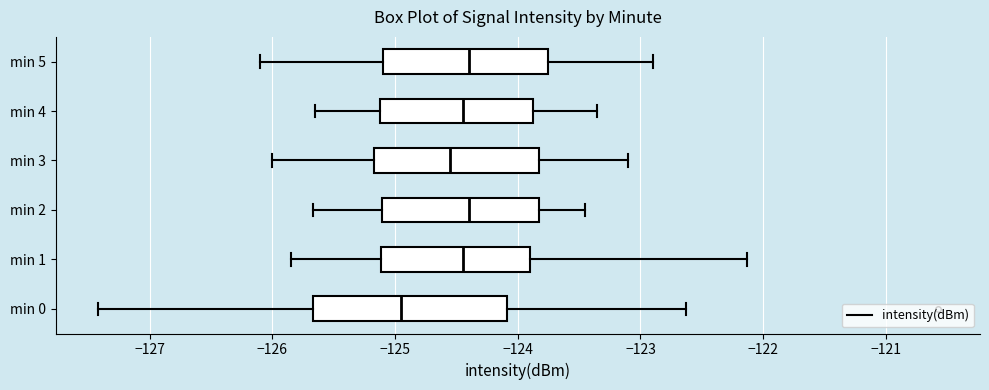

Reading bottom to top, transcribe this box plot: for each box, give where its median line is, the range the box spans, and where its two whiskers end, as read against the x-axis. The values are not printed on the chart, so give them approximately, as read against the axis.

min 0: median -124.9, box -125.7 to -124.1, whiskers -127.4 to -122.6
min 1: median -124.4, box -125.1 to -123.9, whiskers -125.8 to -122.1
min 2: median -124.4, box -125.1 to -123.8, whiskers -125.7 to -123.4
min 3: median -124.5, box -125.2 to -123.8, whiskers -126.0 to -123.1
min 4: median -124.4, box -125.1 to -123.9, whiskers -125.6 to -123.3
min 5: median -124.4, box -125.1 to -123.7, whiskers -126.1 to -122.9